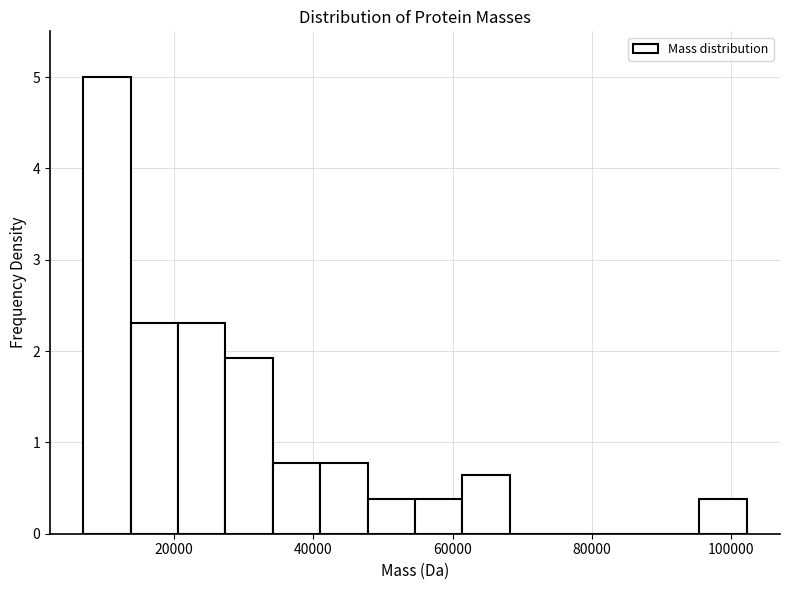

Read against the x-axis, roughly where is the centre of the tallest bar?

10000